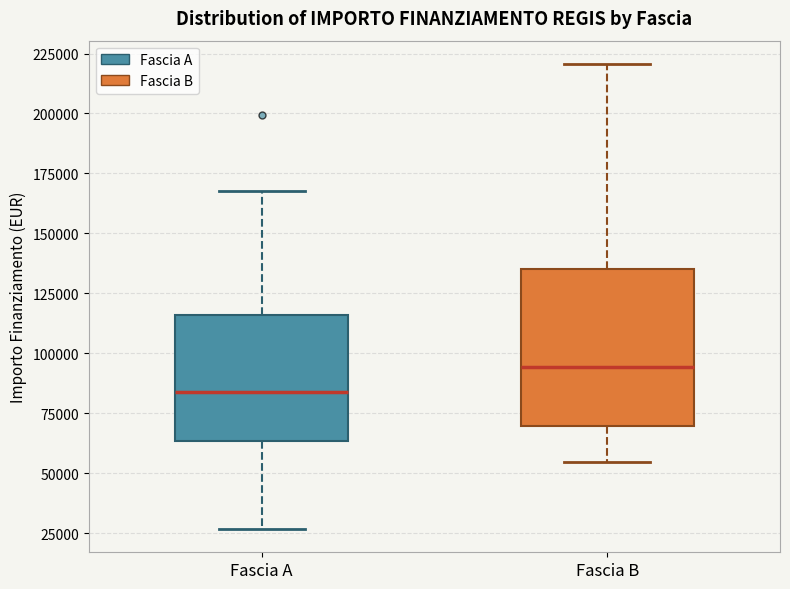

Reading left to right, read every box against the y-axis: the position of its median line, the range the box covers, and the ends of its whiskers. The values are not printed on the chart, so give them approximately, as read against the axis.

Fascia A: median 85000, box 65000 to 115000, whiskers 25000 to 170000
Fascia B: median 95000, box 70000 to 135000, whiskers 55000 to 220000